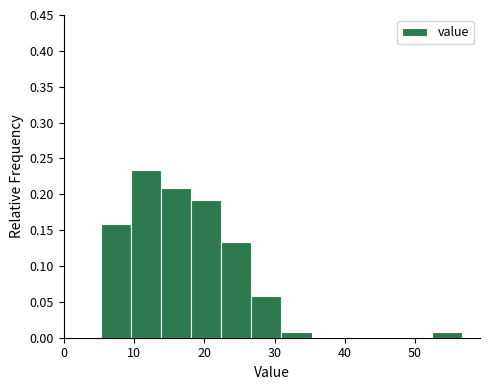

Reading left to right, transcribe this chart: for each bar, give the range it covers on the x-axis and its height. Neither the bar edges nor the heights are printed on the chart, so give them approximately, as read against the axes.

5 to 10: 0.160
10 to 14: 0.235
14 to 18: 0.210
18 to 22: 0.190
22 to 27: 0.135
27 to 31: 0.060
31 to 35: 0.010
35 to 40: 0
40 to 44: 0
44 to 48: 0
48 to 52: 0
52 to 57: 0.010